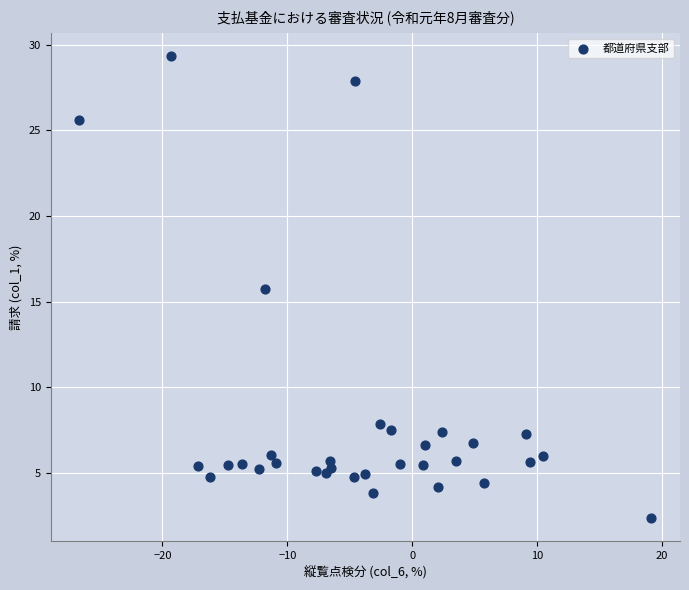

What Y value in the scatter plot is closest to 15?

15.7